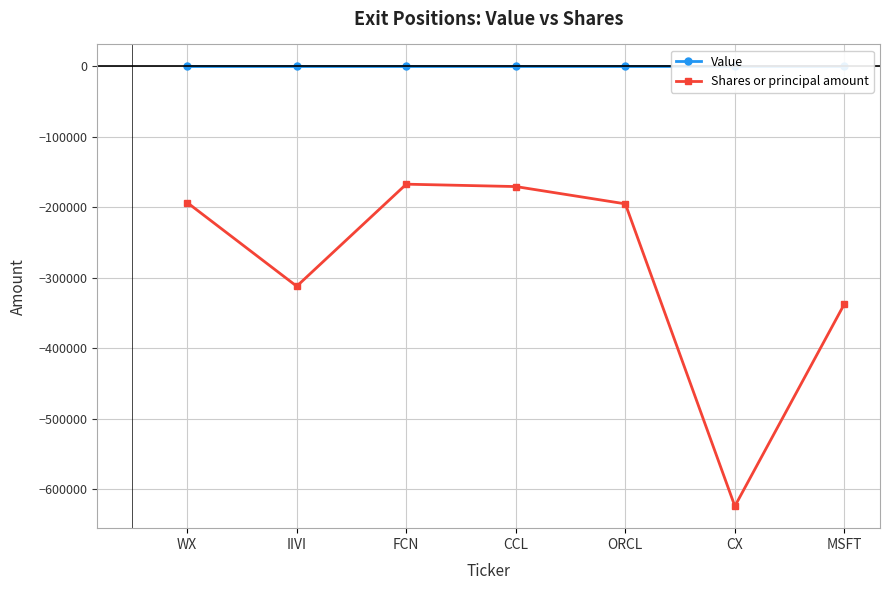

Reading left to right, what are all the values shown in this chart?

Value: 0	0	0	0	0	0	0
Shares or principal amount: -193160	-311915	-167084	-170455	-195000	-624000	-337000